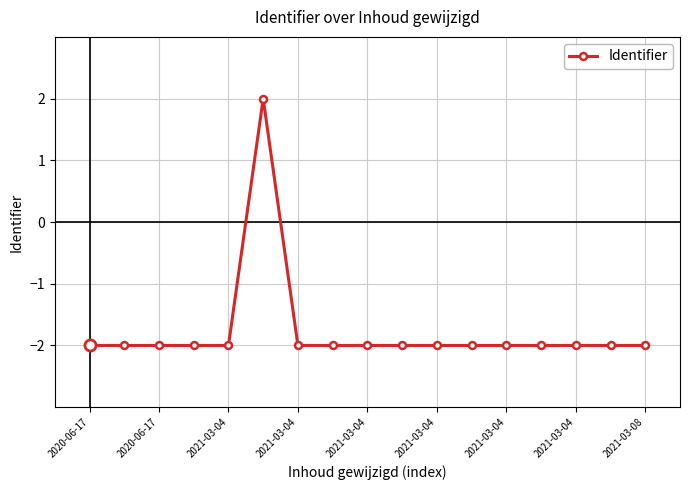

True or false: there are more than 2 points higher than both neighbors.

True